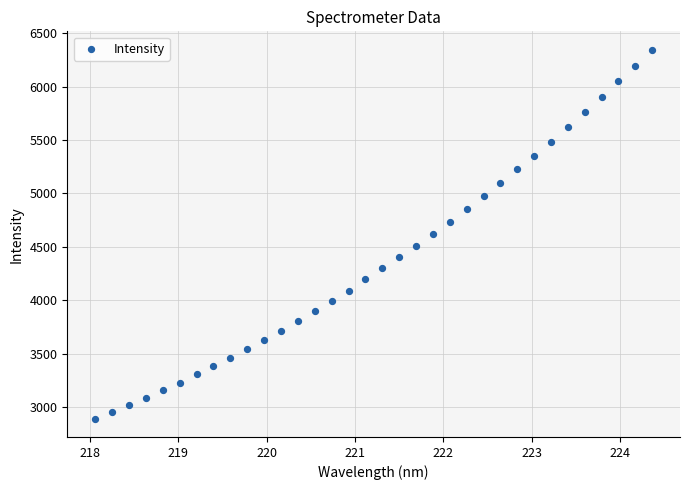

What is the range of Y values (max minus min)?

3456.8